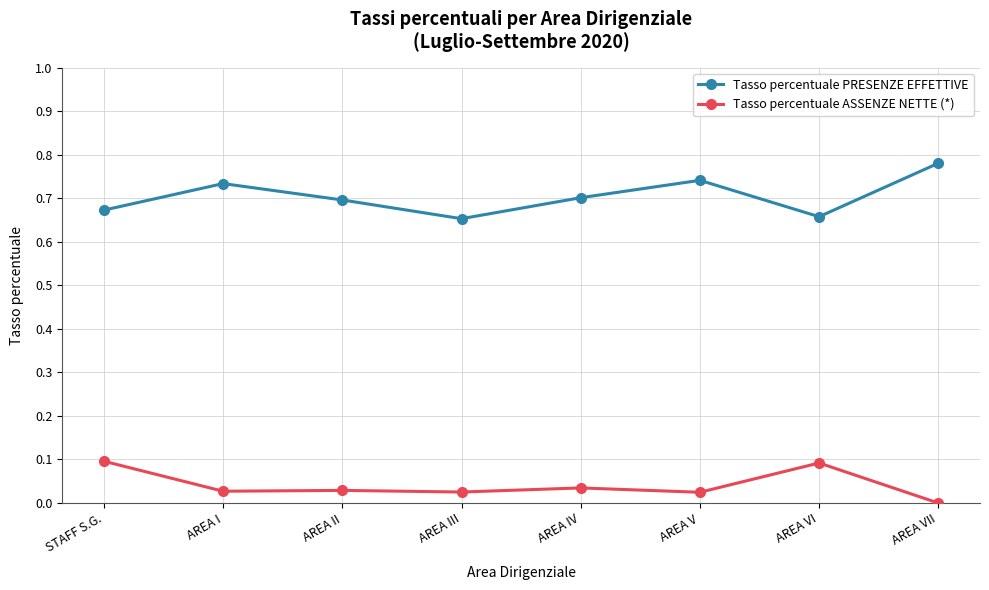

What is the sum of all Tasso percentuale PRESENZE EFFETTIVE values?

5.6